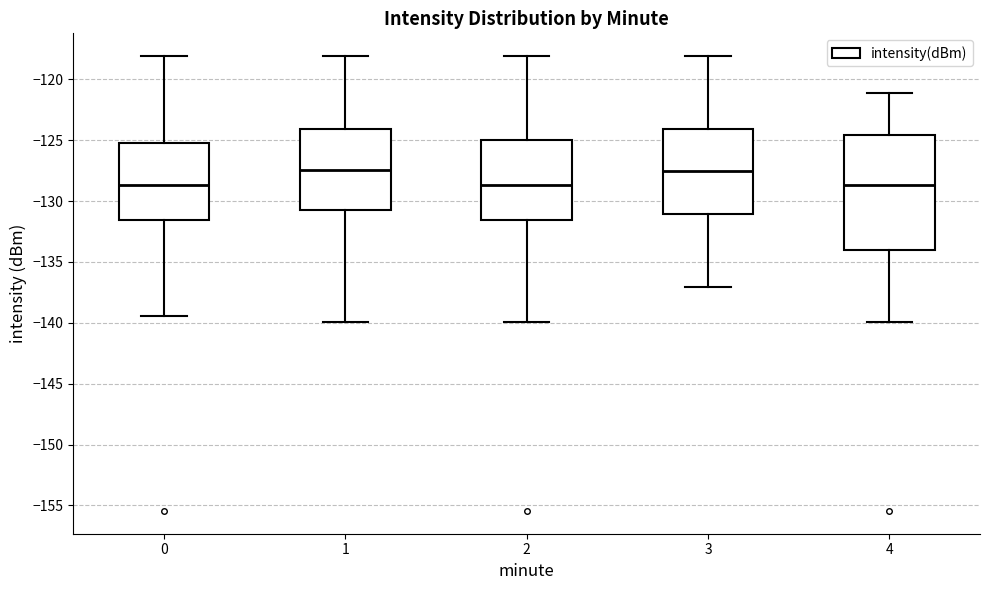

Reading left to right, read every box against the y-axis: the position of its median line, the range the box covers, and the ends of its whiskers. The values are not printed on the chart, so give them approximately, as read against the axis.

0: median -128.5, box -131.5 to -125.0, whiskers -139.5 to -118.0
1: median -127.5, box -131.0 to -124.0, whiskers -140.0 to -118.0
2: median -128.5, box -131.5 to -125.0, whiskers -140.0 to -118.0
3: median -127.5, box -131.0 to -124.0, whiskers -137.0 to -118.0
4: median -128.5, box -134.0 to -124.5, whiskers -140.0 to -121.0